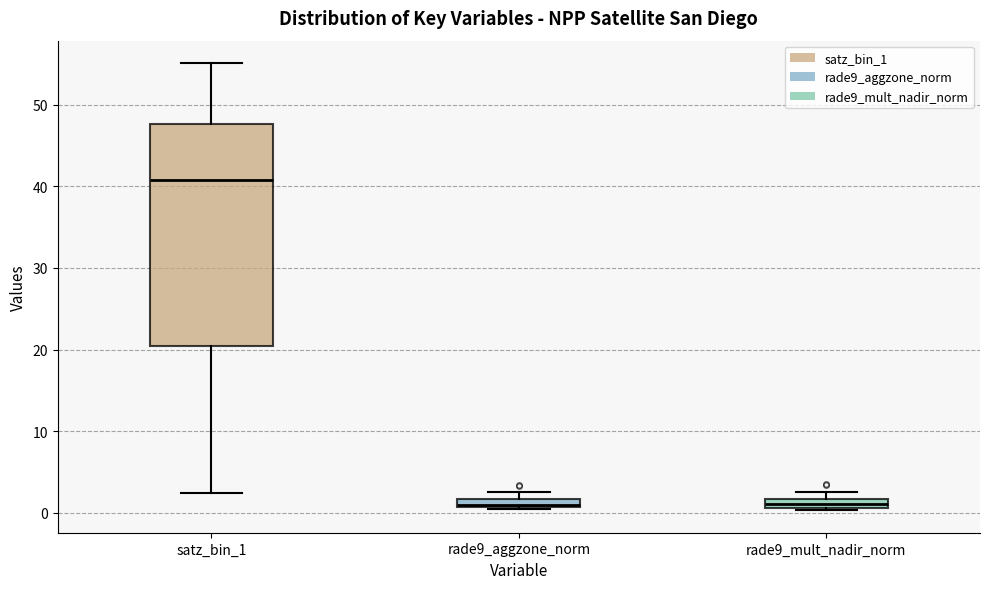

Which box is the tallest, from its lower edge to its upper edge?

satz_bin_1